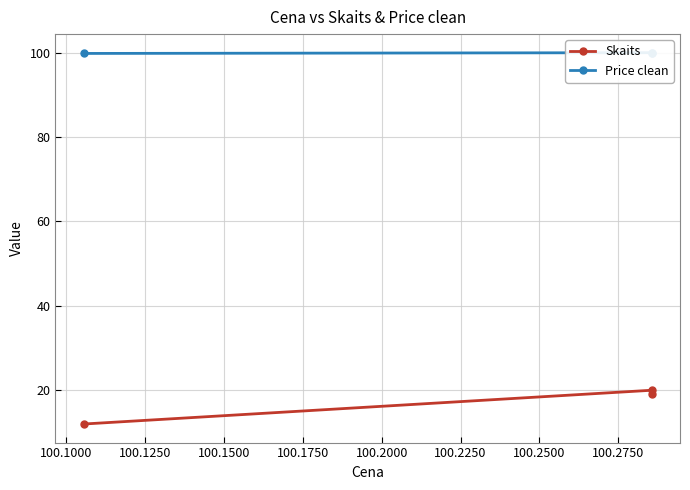

Reading left to right, transcribe all the data shown in this chart.

Skaits: 19.0	20.0	12.0
Price clean: 100.0	100.0	99.8